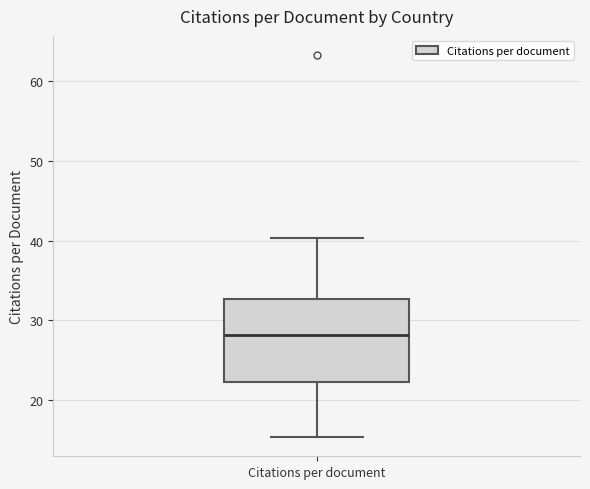

Read this box plot against the y-axis: the position of the median line, the range covered by the box, and the ends of both whiskers. The values are not printed on the chart, so give them approximately, as read against the axis.

median 28, box 22 to 33, whiskers 15 to 40